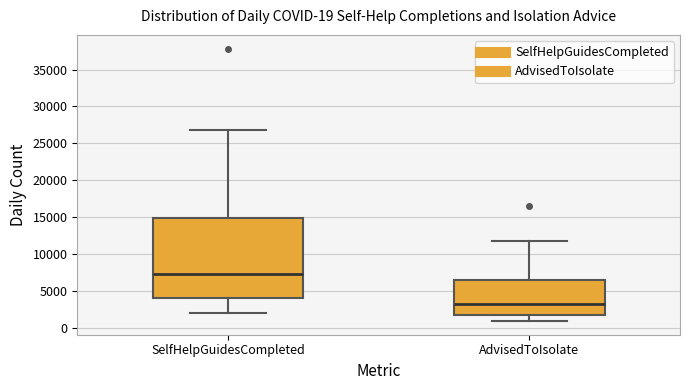

Which box is the tallest, from its lower edge to its upper edge?

SelfHelpGuidesCompleted